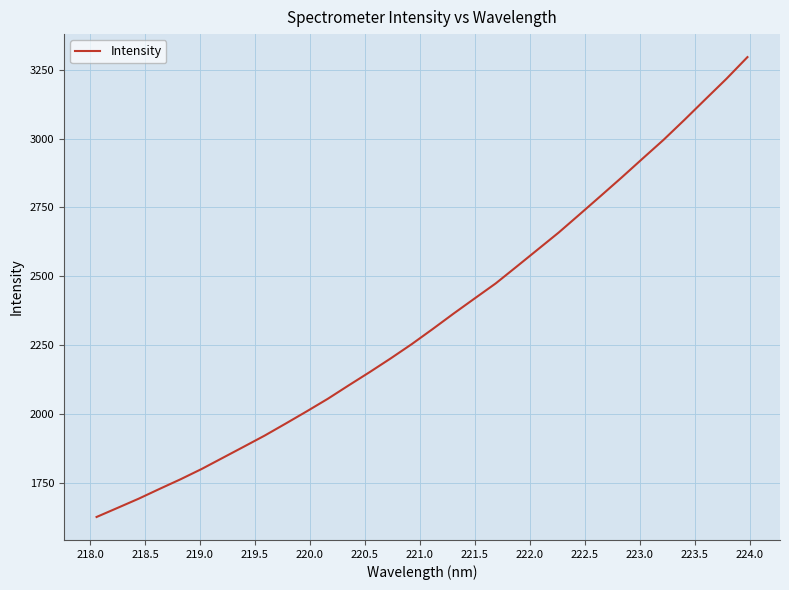

What is the difference between the maximum and minimum values?

1669.4